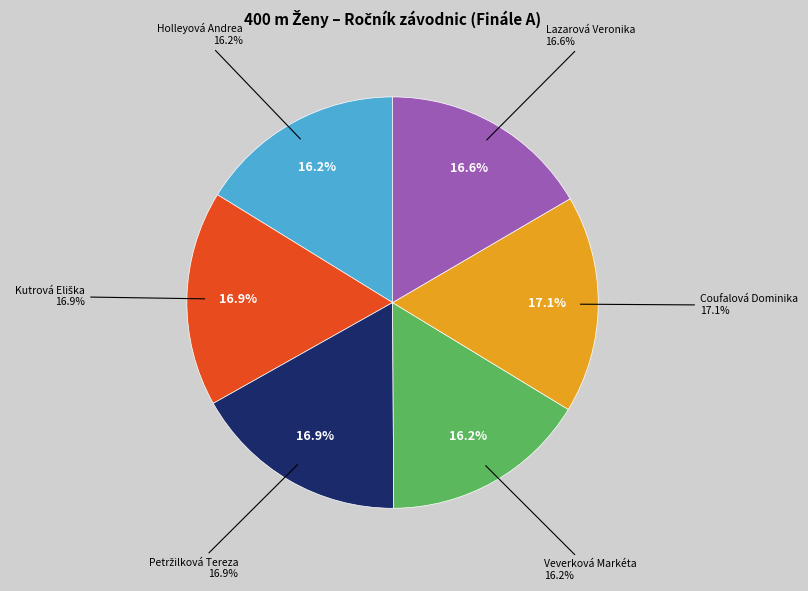

Does any single category account for the majority?

No